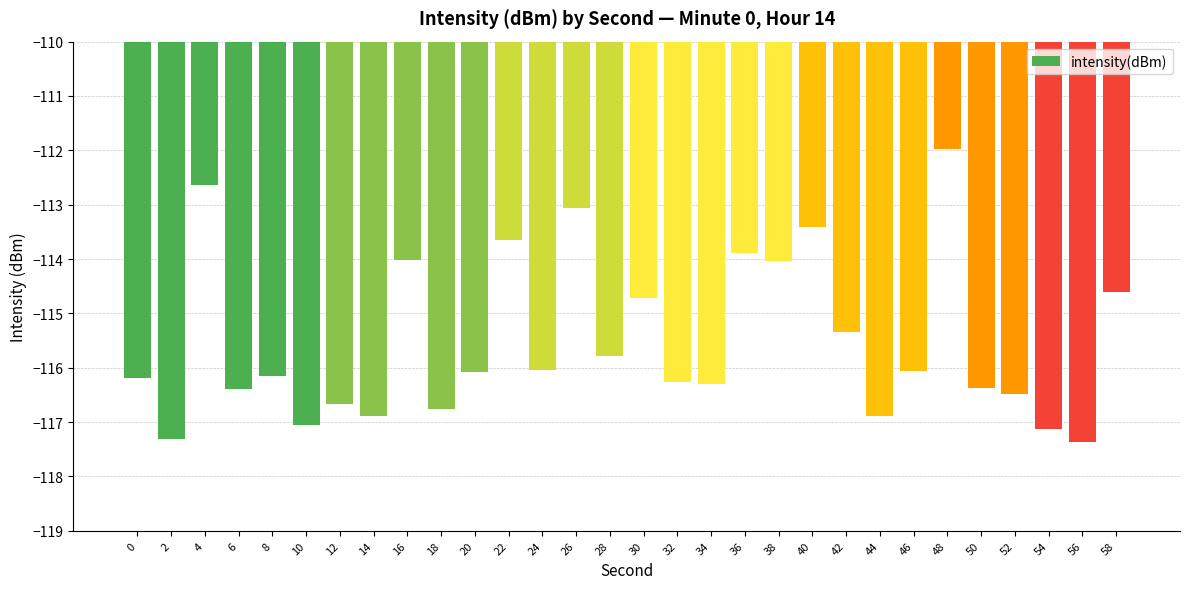

At which label does the data first exceed -116?

4